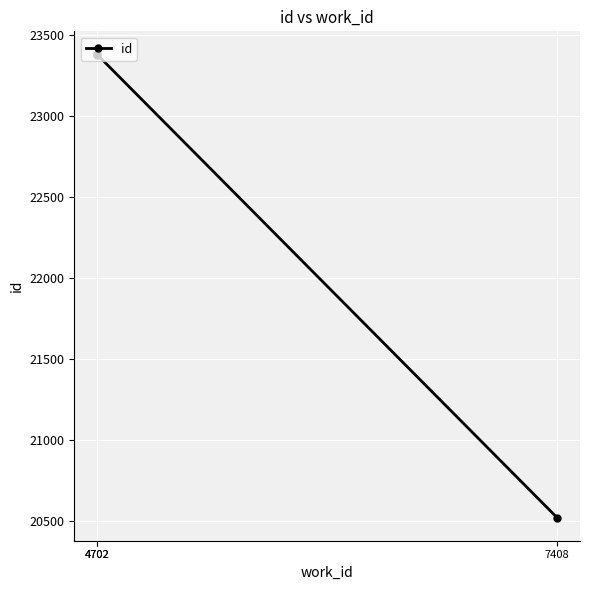

What is the sum of the values at 4702 and 7408?

43898